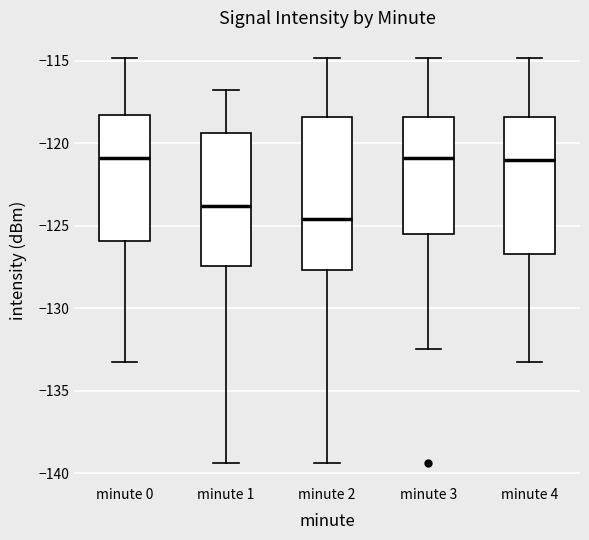

Reading left to right, read every box against the y-axis: the position of its median line, the range the box covers, and the ends of its whiskers. The values are not printed on the chart, so give them approximately, as read against the axis.

minute 0: median -121.0, box -126.0 to -118.5, whiskers -133.5 to -115.0
minute 1: median -124.0, box -127.5 to -119.5, whiskers -139.5 to -117.0
minute 2: median -124.5, box -127.5 to -118.5, whiskers -139.5 to -115.0
minute 3: median -121.0, box -125.5 to -118.5, whiskers -132.5 to -115.0
minute 4: median -121.0, box -126.5 to -118.5, whiskers -133.5 to -115.0